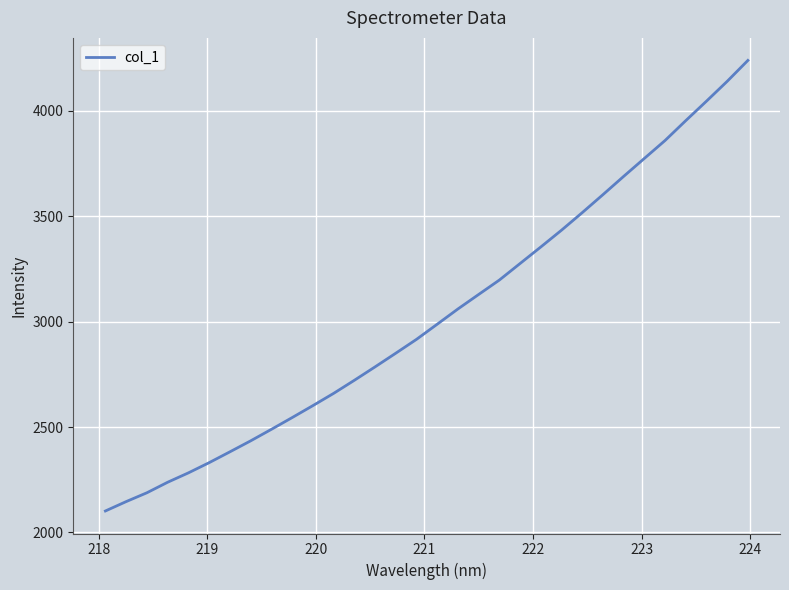

What is the difference between the maximum and minimum values?

2136.7